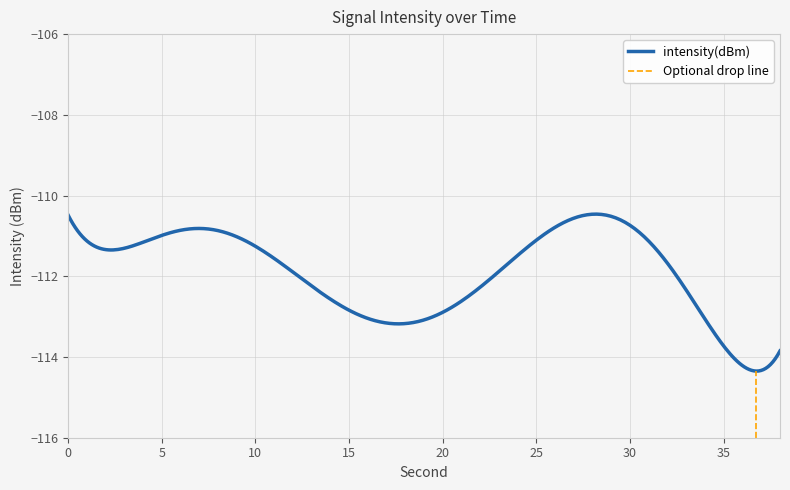

Which has a higher value, 24 or 10?

10